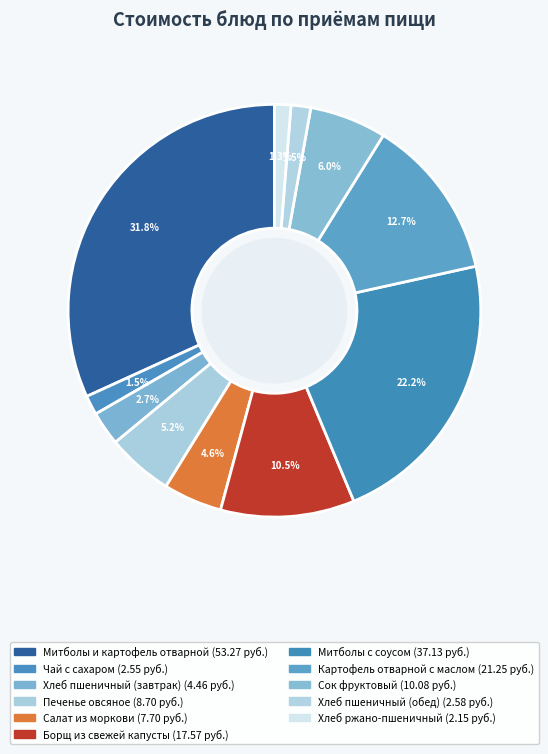

Is there a majority slice in this chart?

No